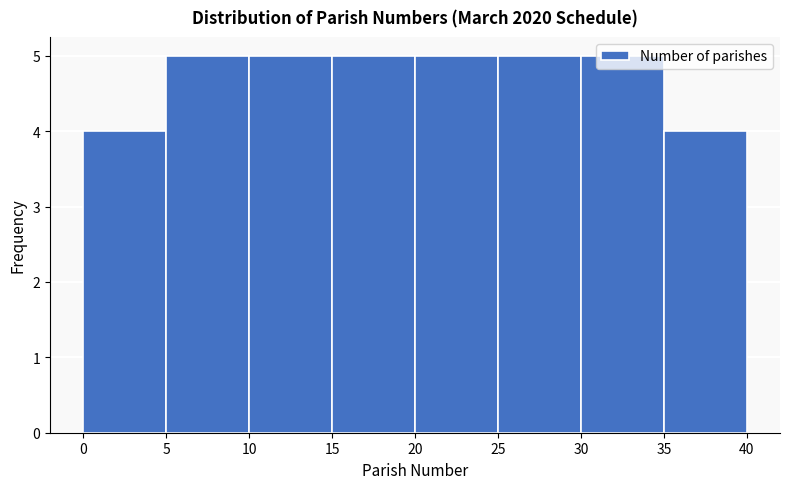

Reading left to right, list every bar in this chart as the range it spans on the x-axis followed by its height. The values are not printed on the chart, so give them approximately, as read against the axis.

0 to 5: 4
5 to 10: 5
10 to 15: 5
15 to 20: 5
20 to 25: 5
25 to 30: 5
30 to 35: 5
35 to 40: 4